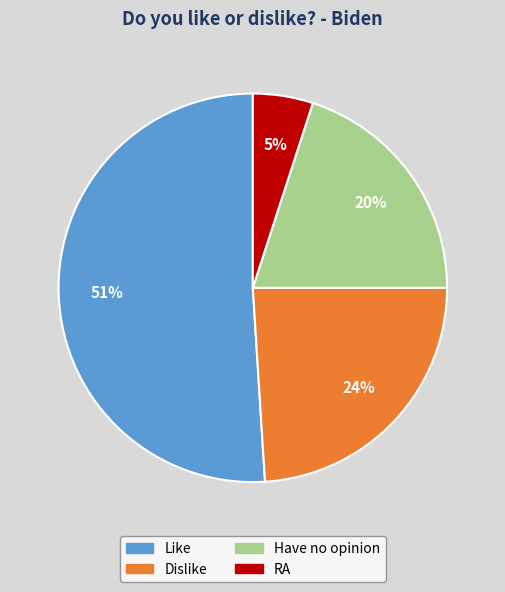

To the nearest percent, what percentage of the pie is RA?

5%